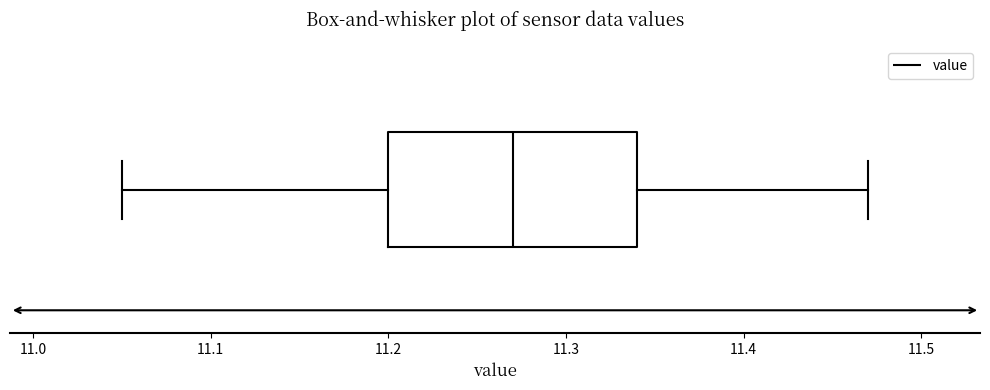

Transcribe this box plot: give where the median line is, the range the box spans, and where the two whiskers end, as read against the x-axis. The values are not printed on the chart, so give them approximately, as read against the axis.

median 11.27, box 11.20 to 11.34, whiskers 11.05 to 11.47